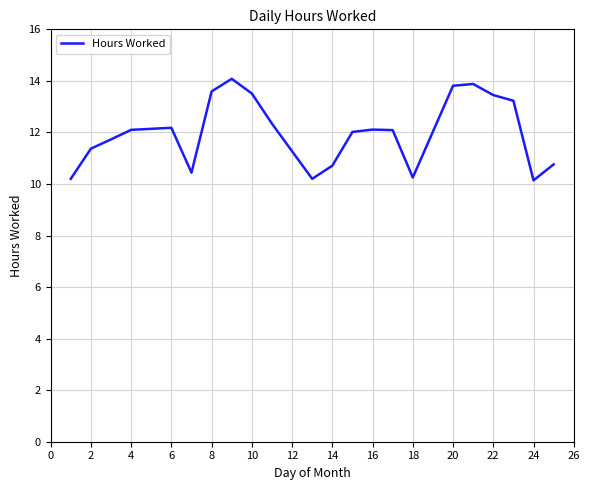

What is the minimum value shown in the chart?

10.1